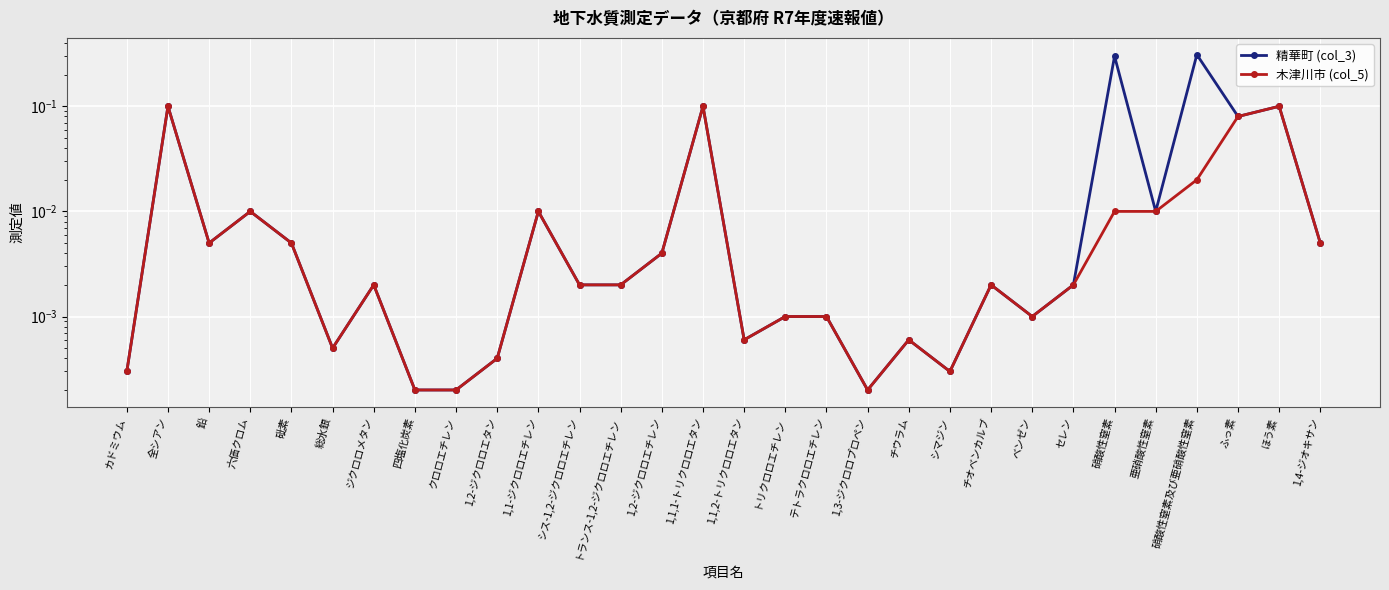

Is the value of 木津川市 (col_5) at ほう素 greater than the value of 精華町 (col_3) at 硝酸性窒素及び亜硝酸性窒素?

No